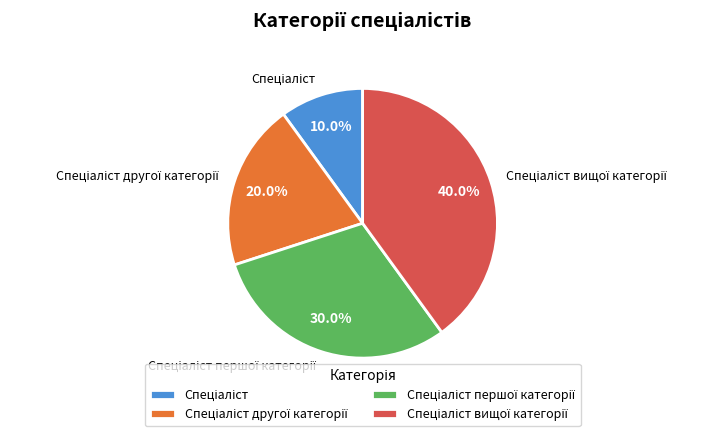

Does any single category account for the majority?

No